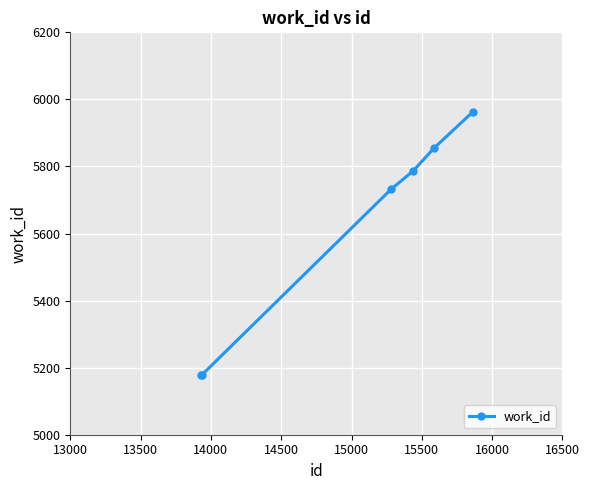

Does the chart display data point markers on the line(s)?

Yes